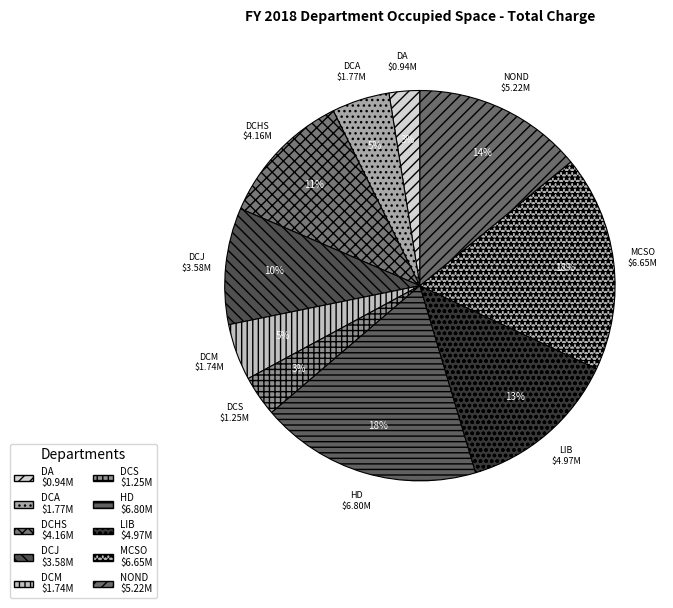

Do DCS and DCJ together represent more than half of the pie?

No